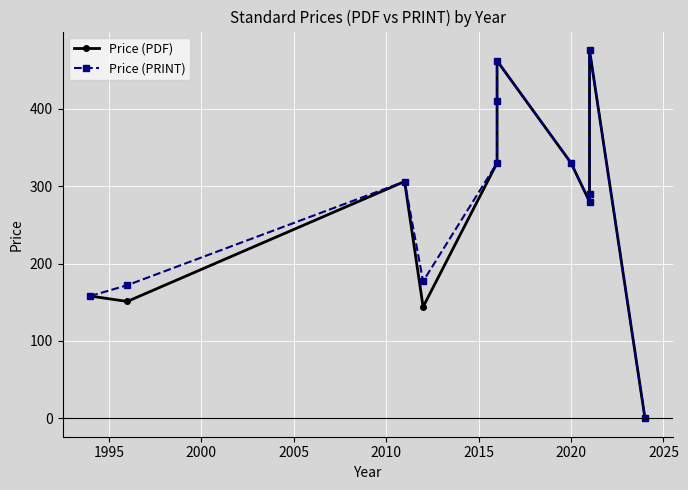

What is the value of the Price (PRINT) point at the 8th from the left?

330